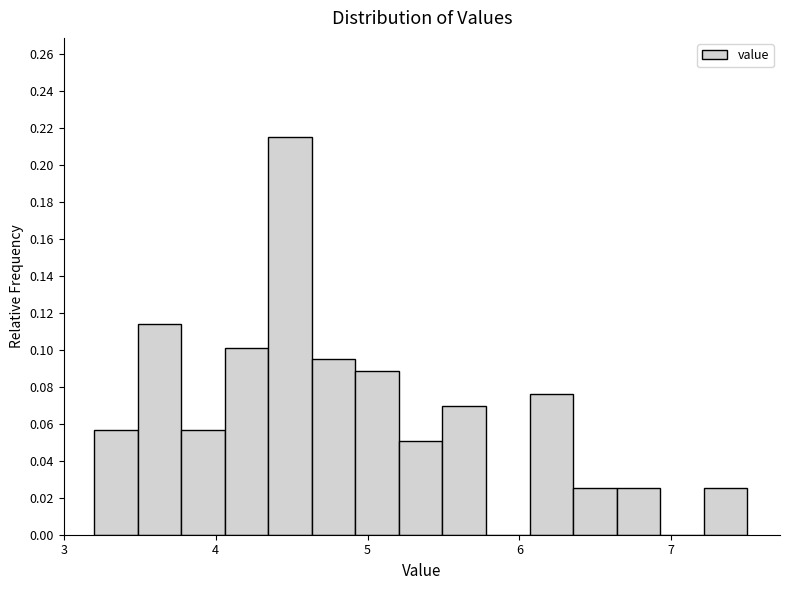

Read against the x-axis, roughly where is the centre of the tallest bar?

4.5